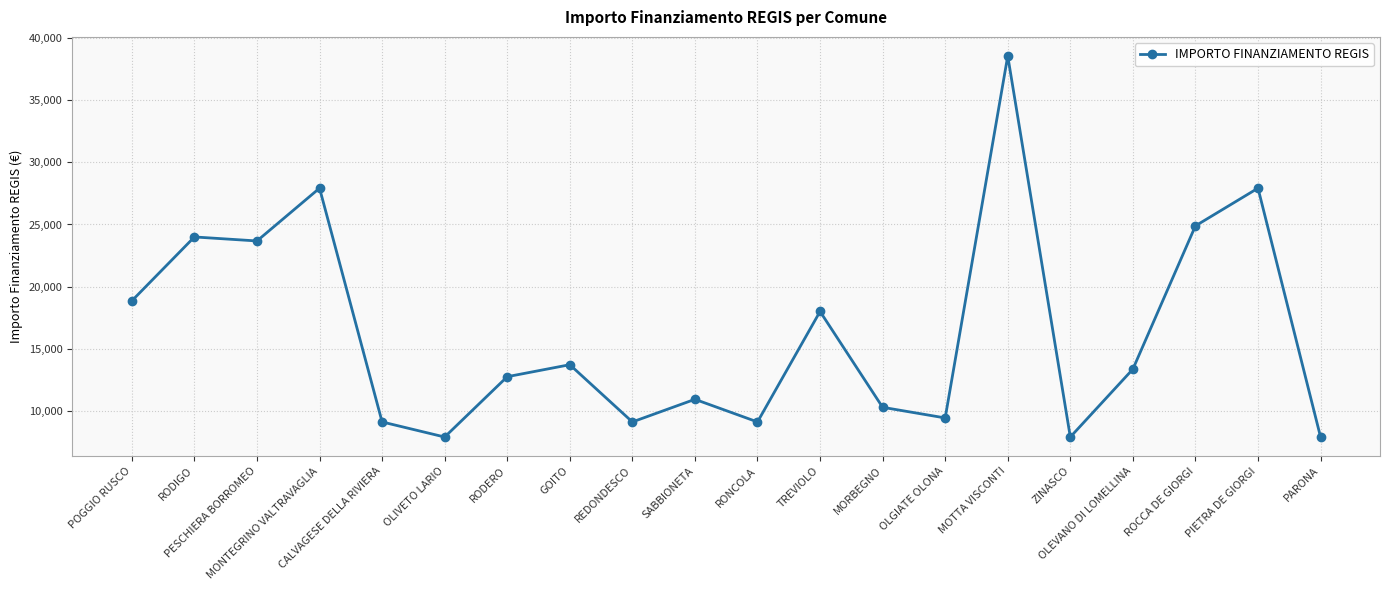

What is the smallest value displayed?

7891